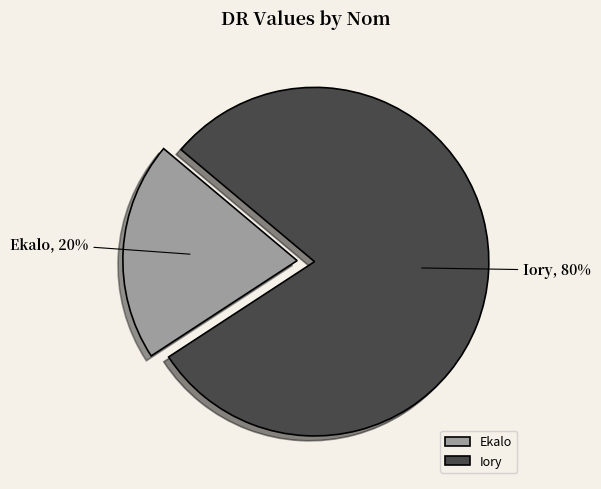

Which has a higher value, Iory or Ekalo?

Iory